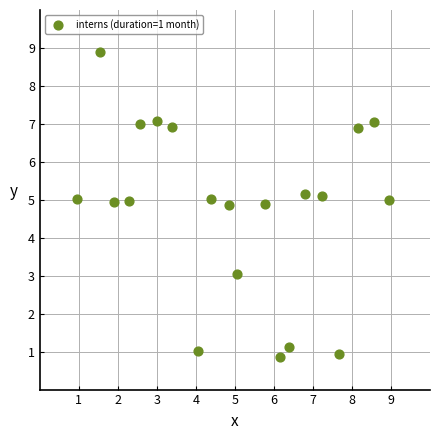

What is the range of X values (max minus min)?

8.0